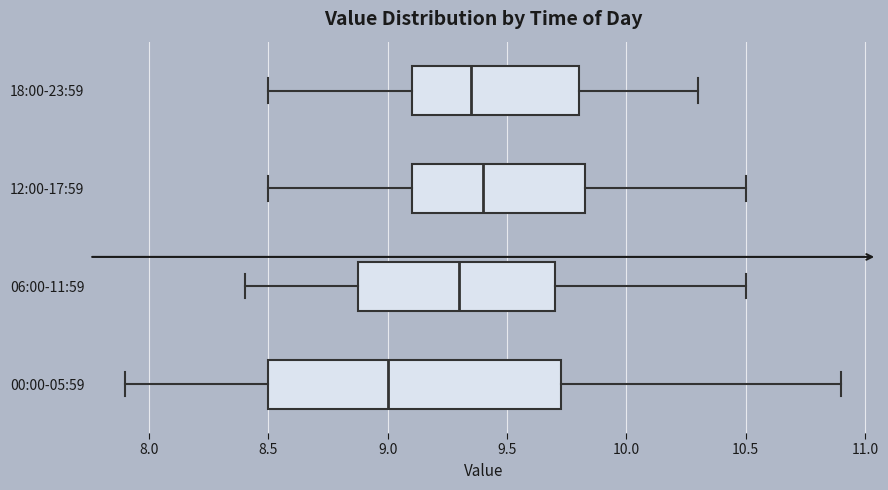

Where is the right edge of the box for 12:00-17:59 on the x-axis? The values are not printed on the chart, so give them approximately, as read against the axis.

9.85